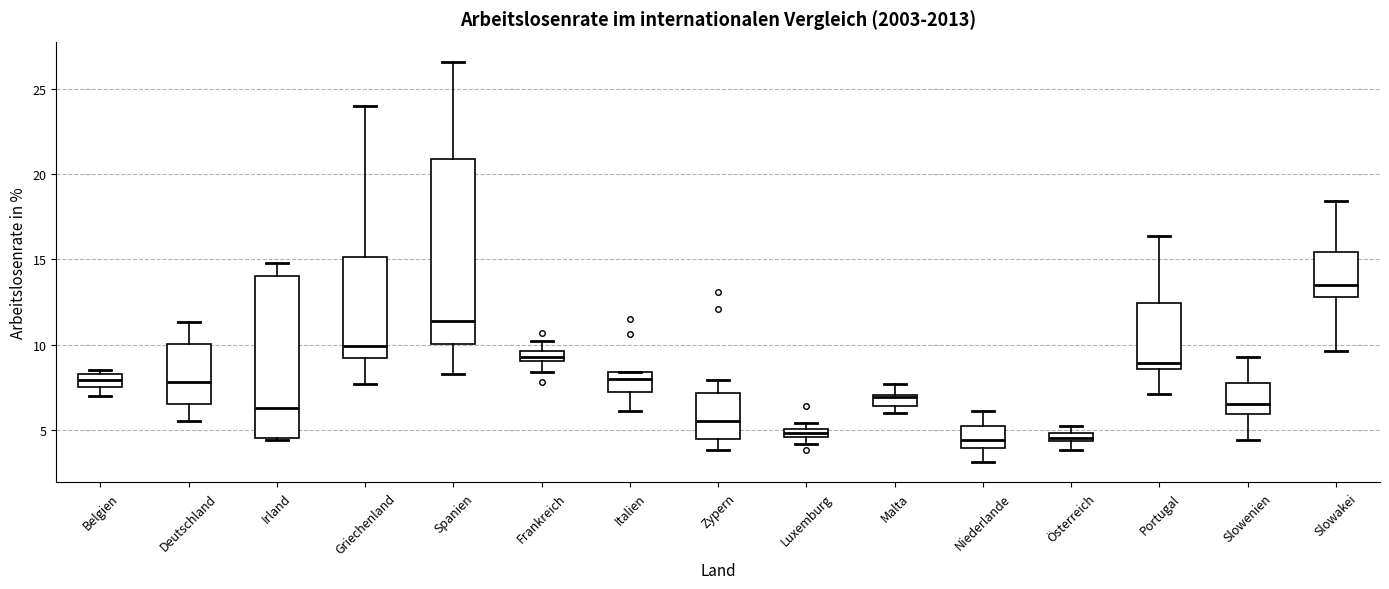

Where is the lower edge of the box for Österreich on the y-axis? The values are not printed on the chart, so give them approximately, as read against the axis.

4.5